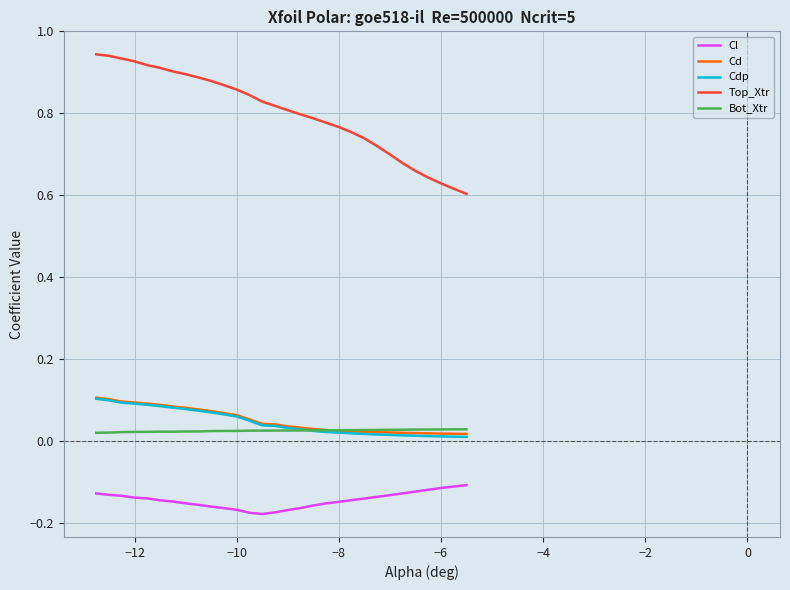

Count the number of data series in this chart.

5